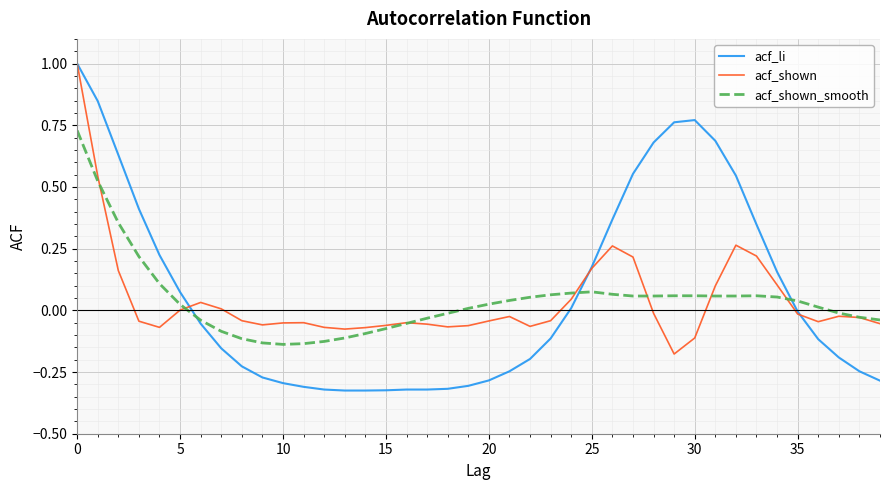

What is the maximum value shown in the chart?

1.0